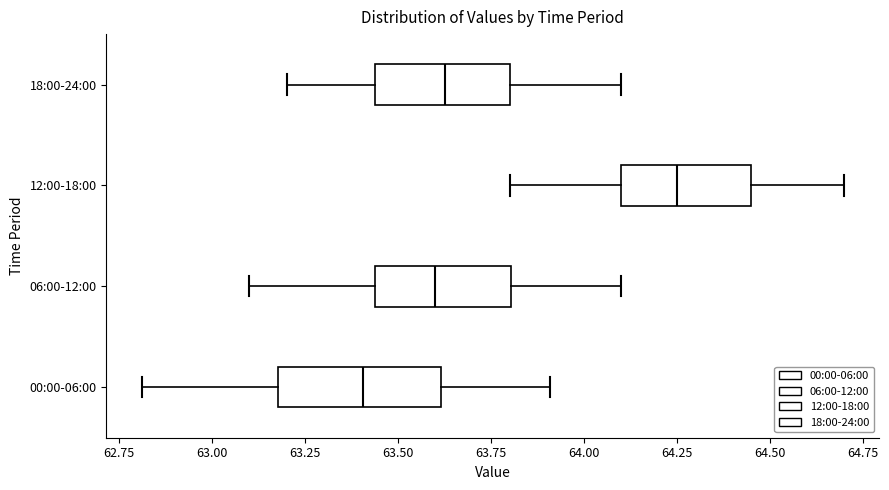

Reading bottom to top, read every box against the x-axis: the position of its median line, the range the box covers, and the ends of its whiskers. The values are not printed on the chart, so give them approximately, as read against the axis.

00:00-06:00: median 63.40, box 63.20 to 63.60, whiskers 62.80 to 63.90
06:00-12:00: median 63.60, box 63.45 to 63.80, whiskers 63.10 to 64.10
12:00-18:00: median 64.25, box 64.10 to 64.45, whiskers 63.80 to 64.70
18:00-24:00: median 63.65, box 63.45 to 63.80, whiskers 63.20 to 64.10